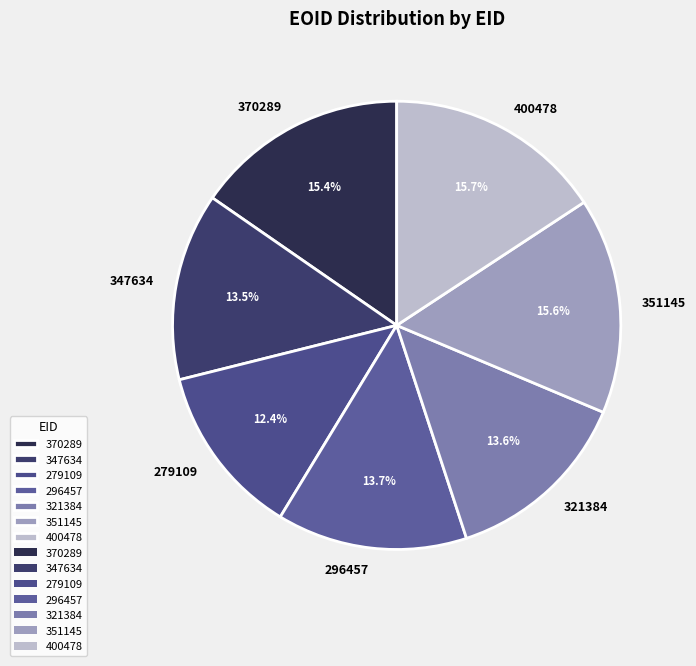

True or false: 321384 accounts for 14% of the total.

True